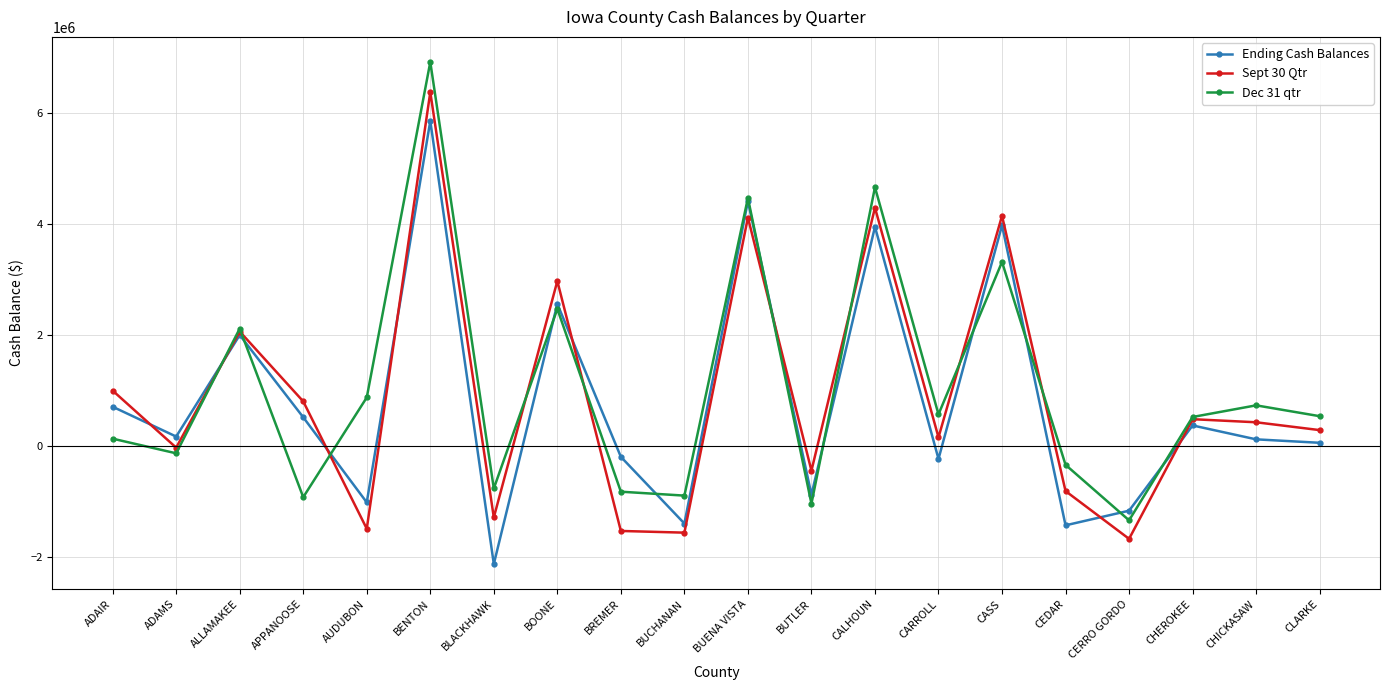

Which series has the widest spread of values?

Dec 31 qtr